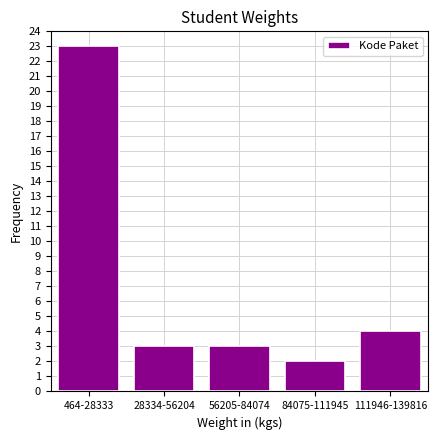

Reading left to right, what are all the values shown in this chart?

23	3	3	2	4